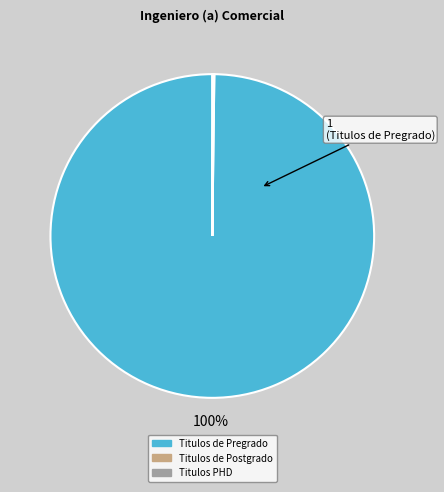

Is Titulos de Pregrado the majority of the pie?

Yes